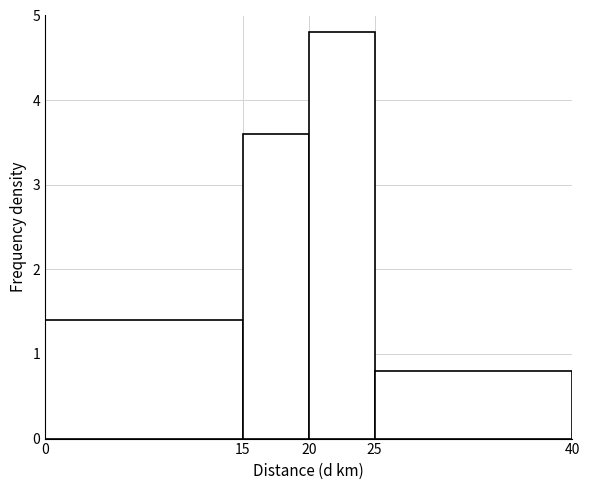

Which range on the x-axis has the tallest bar?

20 to 25